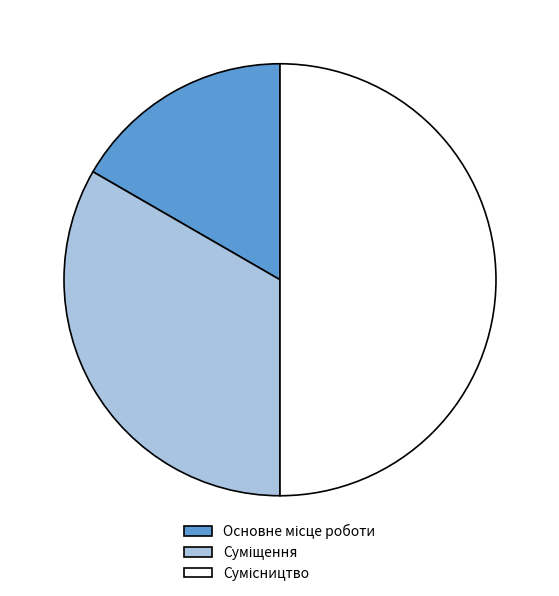

True or false: Сумісництво accounts for 60% of the total.

False